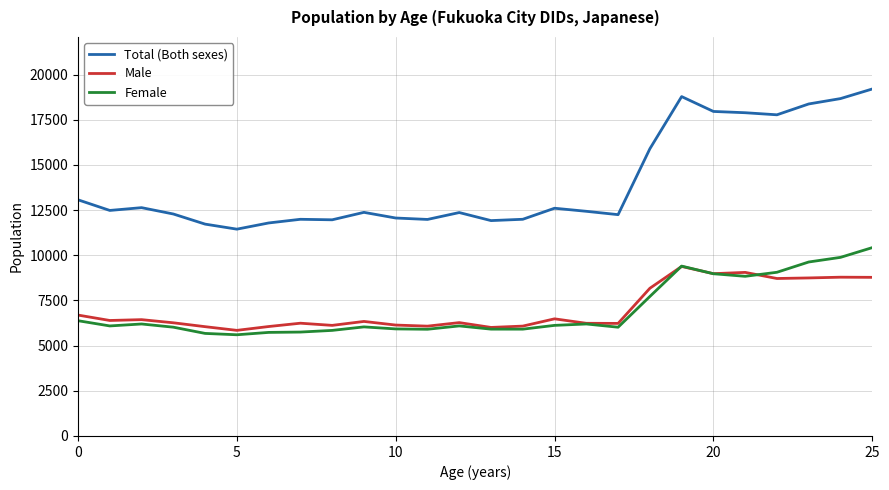

Rank the series by their maximum value, from highest to lowest.

Total (Both sexes), Female, Male